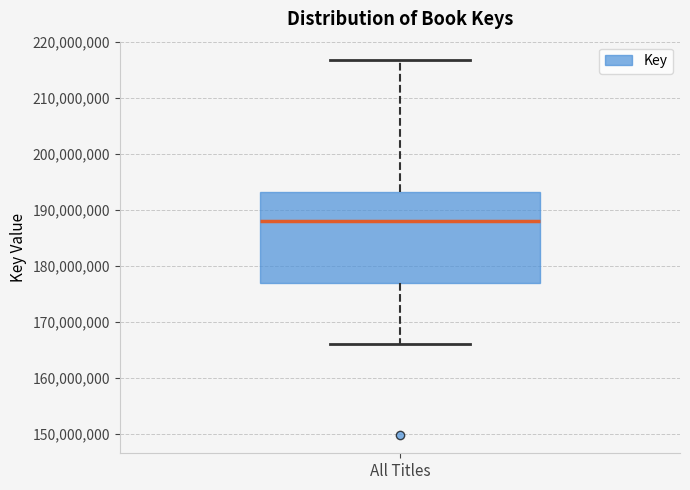

Where is the upper edge of the box for All Titles on the y-axis? The values are not printed on the chart, so give them approximately, as read against the axis.

193000000